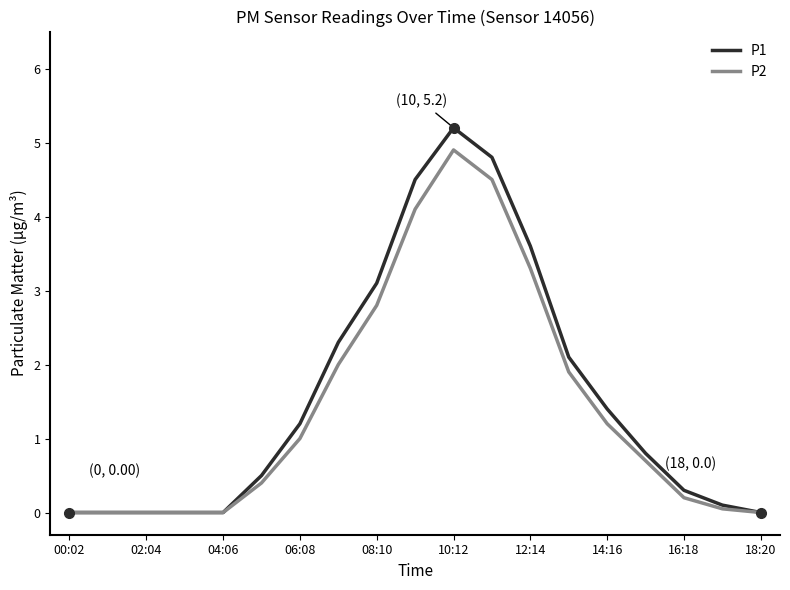

What is the sum of all P1 values?

29.9